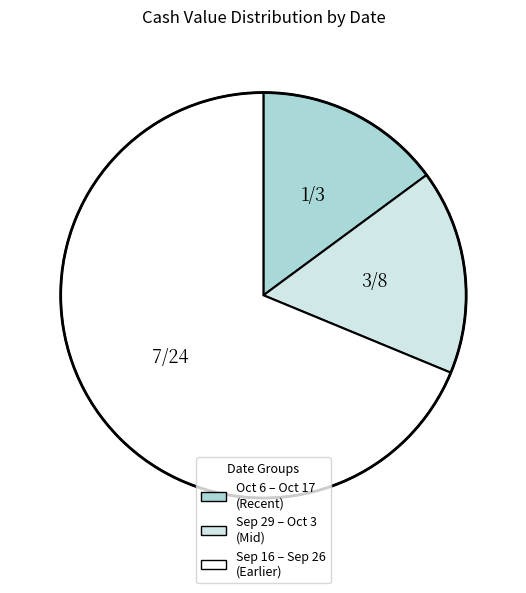

Which slice represents more than half of the pie?

Sep 16 – Sep 26 (Earlier)